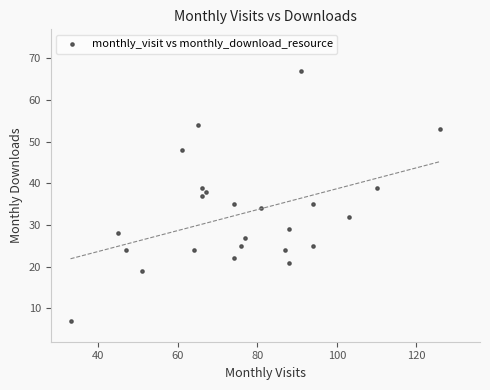

What is the range of Y values (max minus min)?

60